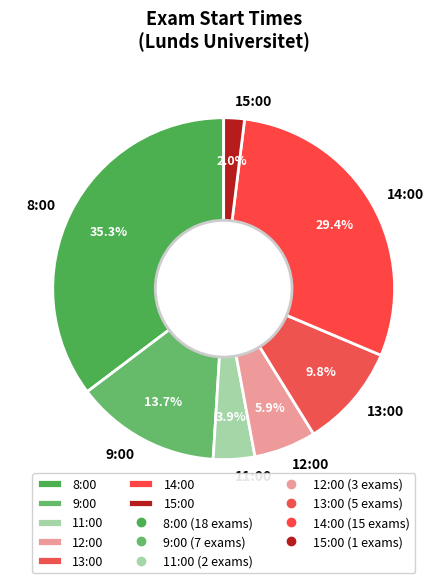

Rank the categories by value from highest to lowest.

8:00, 14:00, 9:00, 13:00, 12:00, 11:00, 15:00